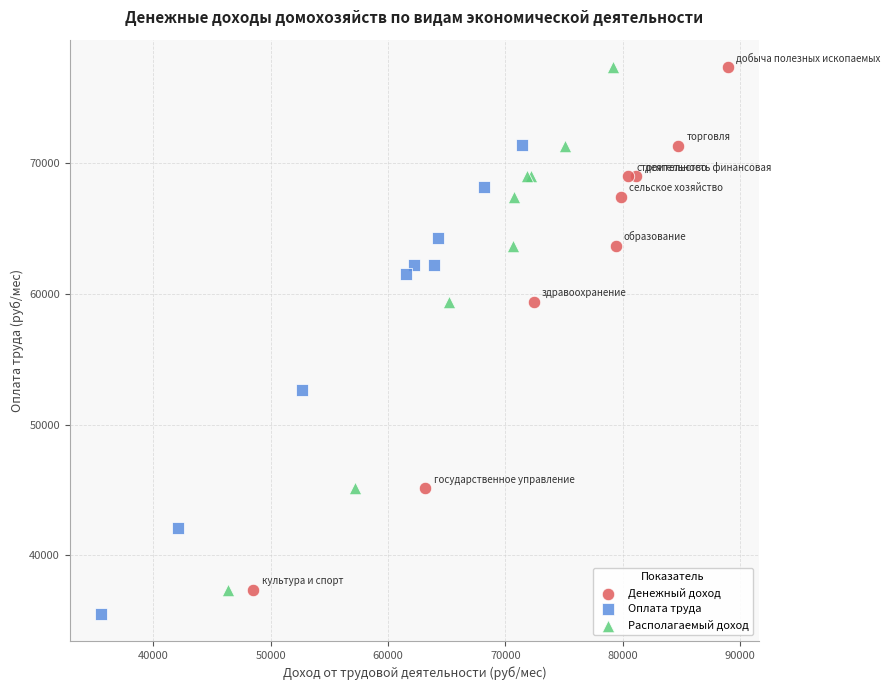

Which series reaches the minimum Y coordinate?

Оплата труда